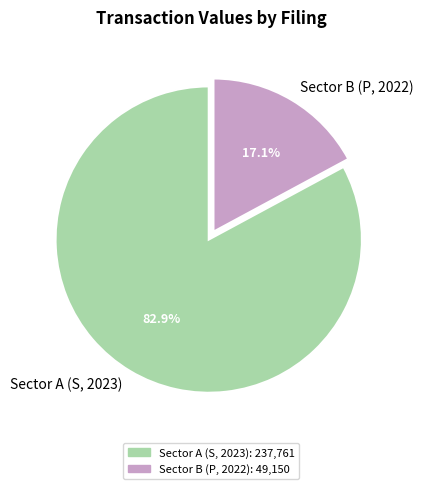

What percentage do Sector A (S, 2023) and Sector B (P, 2022) together represent?

100.0%